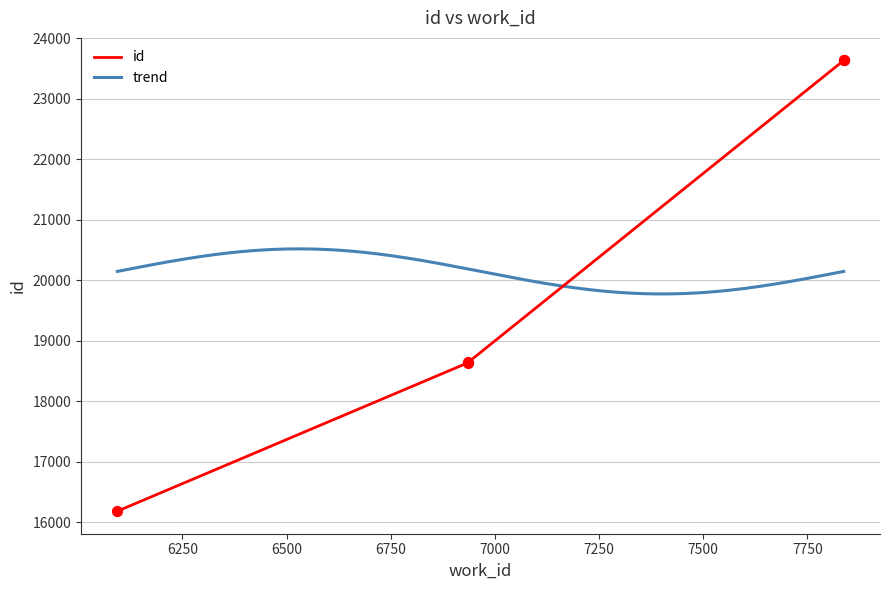

What is the change in value from 6936 to 6936?

+5